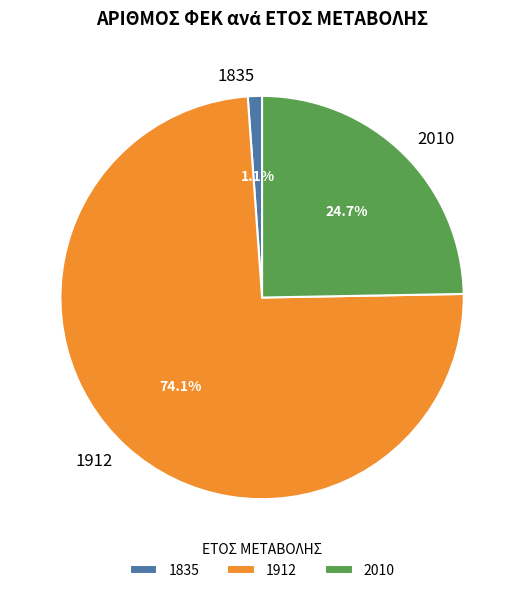

Count the number of slices in the pie.

3